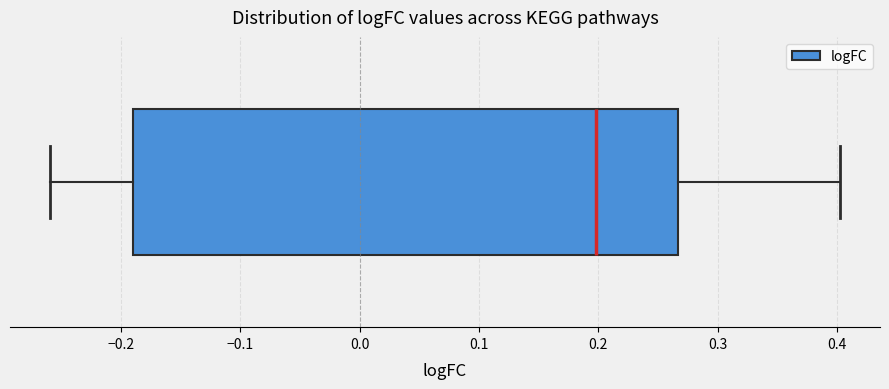

Read this box plot against the x-axis: the position of the median line, the range covered by the box, and the ends of both whiskers. The values are not printed on the chart, so give them approximately, as read against the axis.

median 0.20, box -0.19 to 0.27, whiskers -0.26 to 0.40